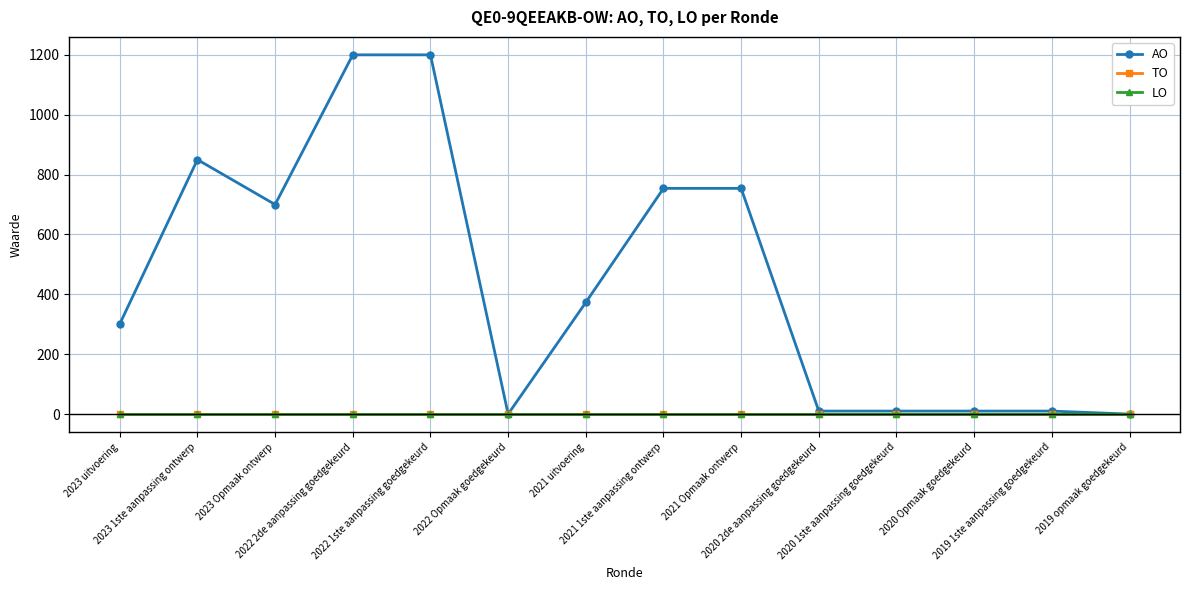

The AO series shows 557 at 2022 2de aanpassing goedgekeurd. True or false?

False